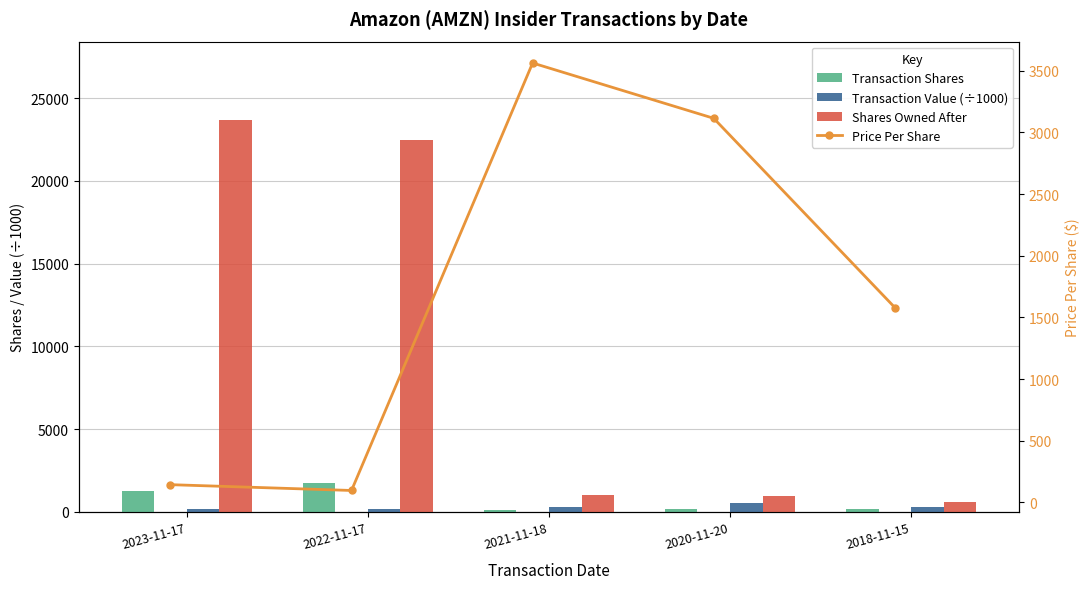

What is the difference between the Transaction Value (÷1000) values at 2023-11-17 and 2018-11-15?

109.3